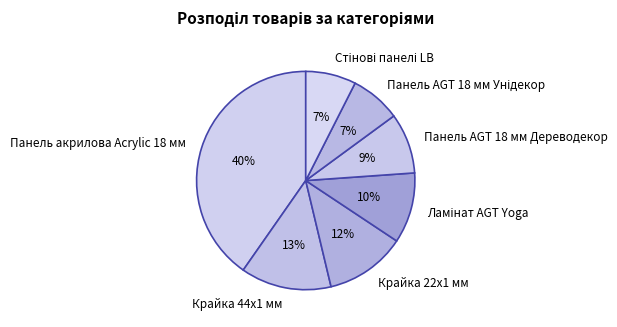

Is it true that Панель акрилова Acrylic 18 мм is 29% of the pie?

False